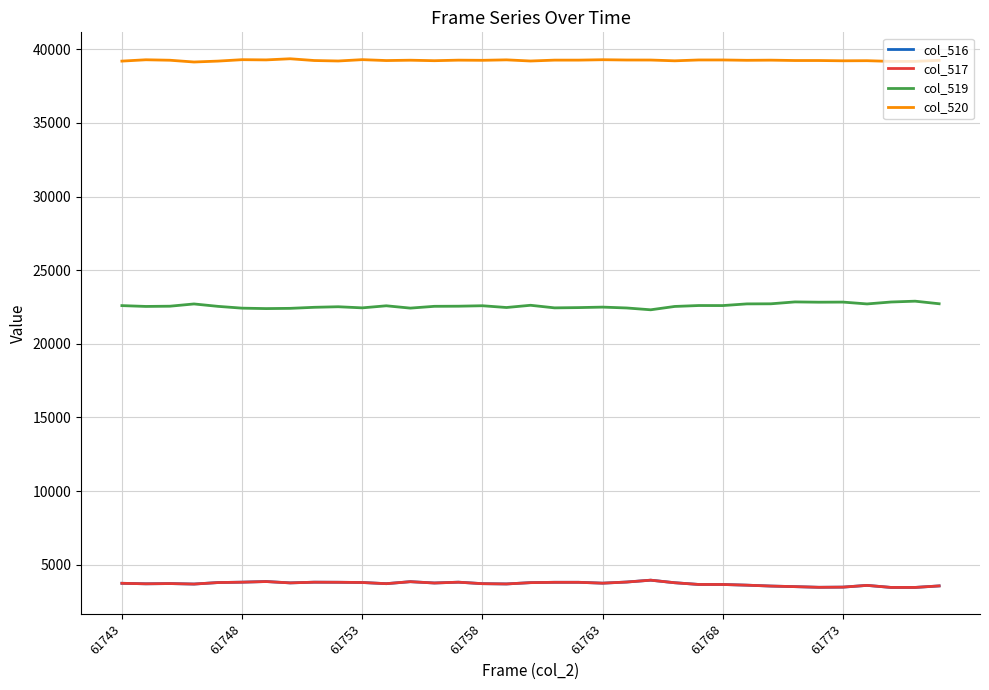

What is the smallest value displayed?

3453